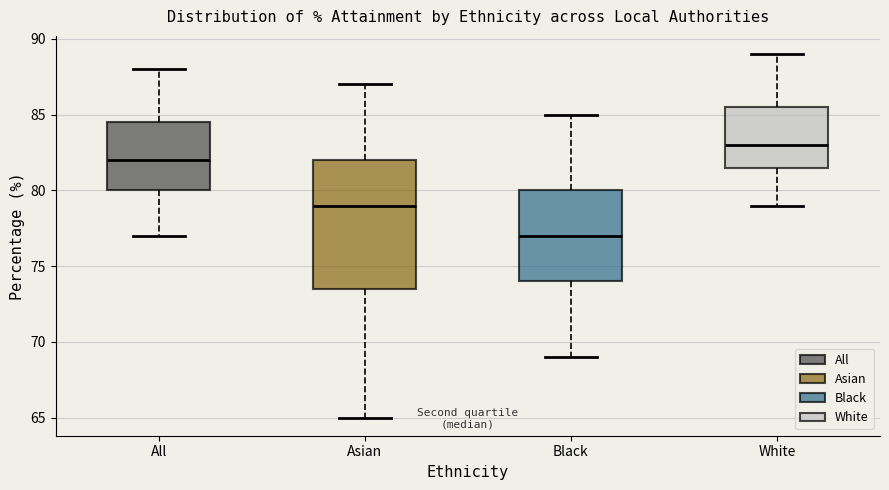

Reading left to right, transcribe this box plot: for each box, give where its median line is, the range the box spans, and where its two whiskers end, as read against the y-axis. The values are not printed on the chart, so give them approximately, as read against the axis.

All: median 82.0, box 80.0 to 84.5, whiskers 77.0 to 88.0
Asian: median 79.0, box 73.5 to 82.0, whiskers 65.0 to 87.0
Black: median 77.0, box 74.0 to 80.0, whiskers 69.0 to 85.0
White: median 83.0, box 81.5 to 85.5, whiskers 79.0 to 89.0